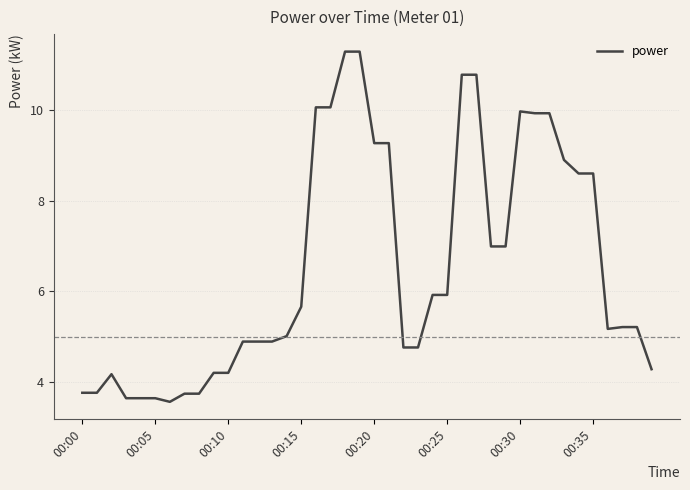

What is the smallest value displayed?

3.6